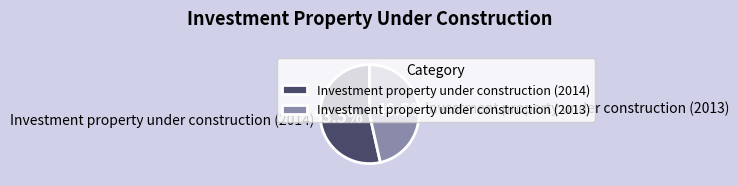

What percentage is NOT represented by Investment property under construction (2014)?

46.5%